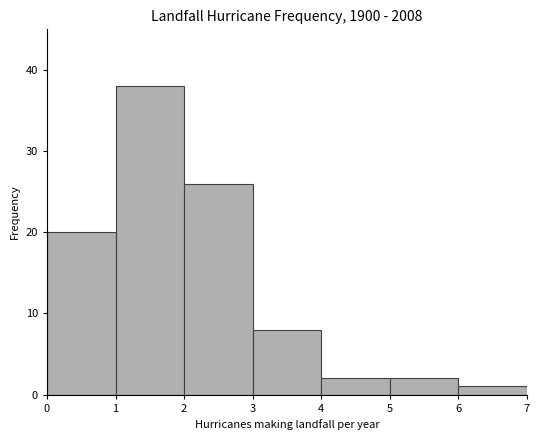

Reading left to right, list every bar in this chart as the range it spans on the x-axis followed by its height. The values are not printed on the chart, so give them approximately, as read against the axis.

0 to 1: 20
1 to 2: 38
2 to 3: 26
3 to 4: 8
4 to 5: 2
5 to 6: 2
6 to 7: 1